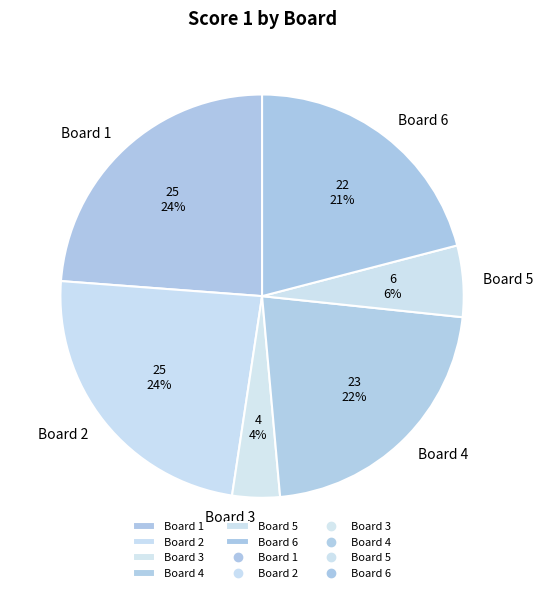

Is the sum of Board 5 and Board 1 greater than half?

No